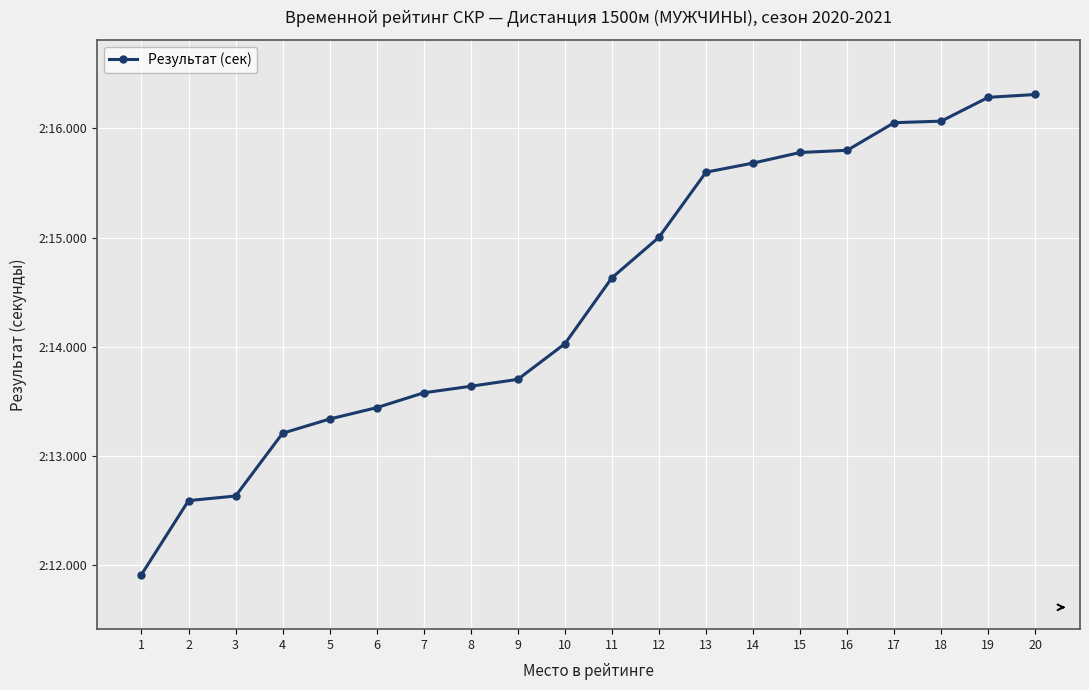

True or false: the data has more than 2 interior local peaks.

False